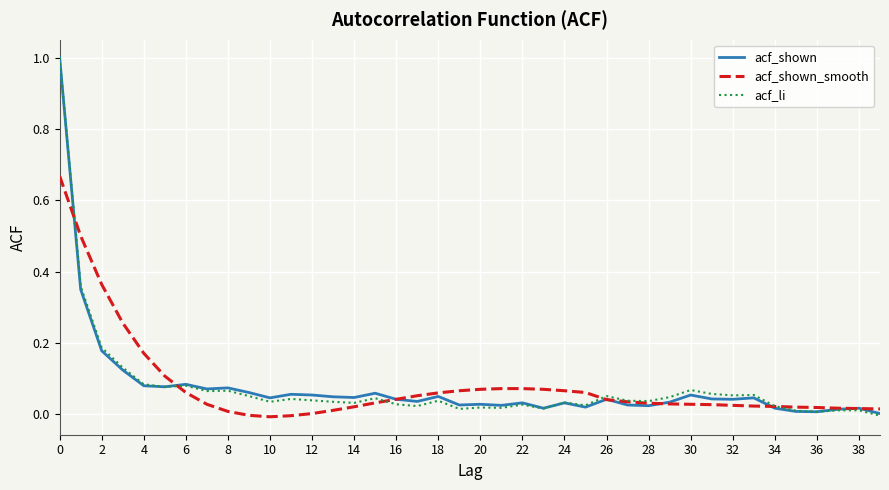

After their last crossing, which series has the higher values: acf_shown or acf_shown_smooth?

acf_shown_smooth